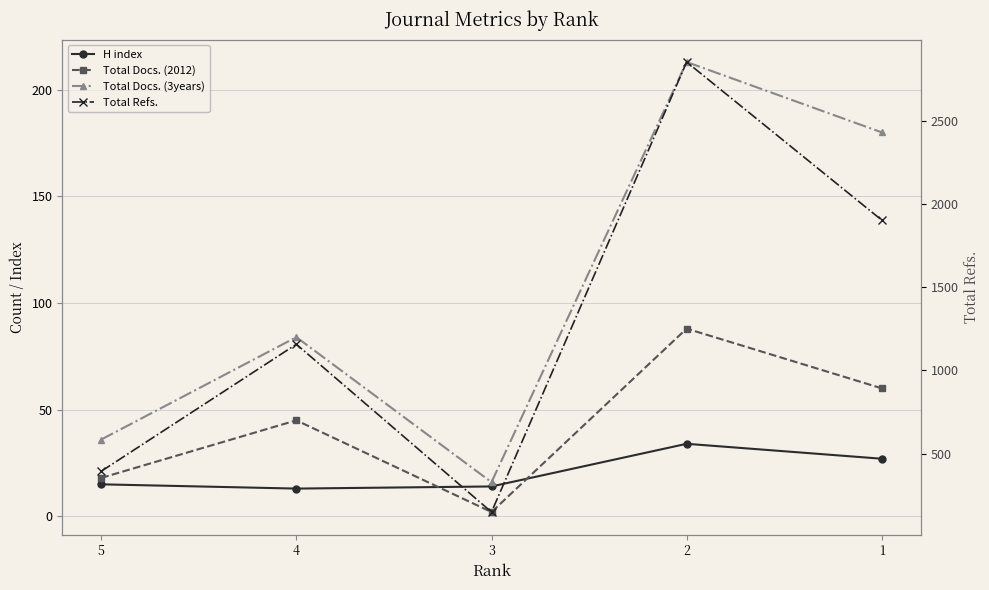

At which category is the sum across all series the highest?

2